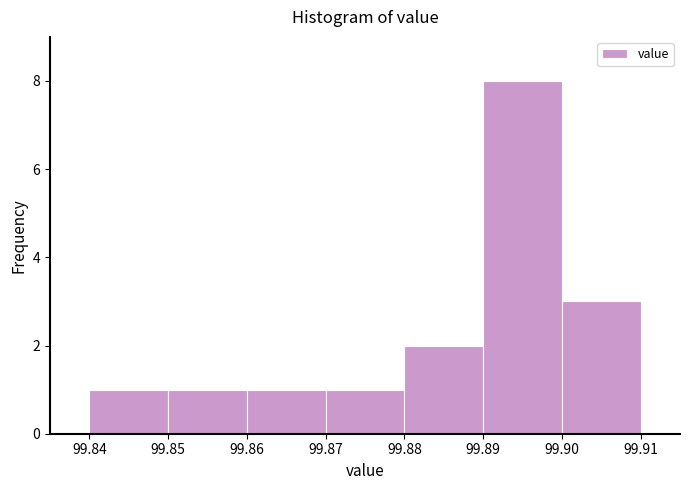

Reading left to right, transcribe this chart: for each bar, give the range it covers on the x-axis and its height. The values are not printed on the chart, so give them approximately, as read against the axis.

99.84 to 99.85: 1
99.85 to 99.86: 1
99.86 to 99.87: 1
99.87 to 99.88: 1
99.88 to 99.89: 2
99.89 to 99.90: 8
99.90 to 99.91: 3